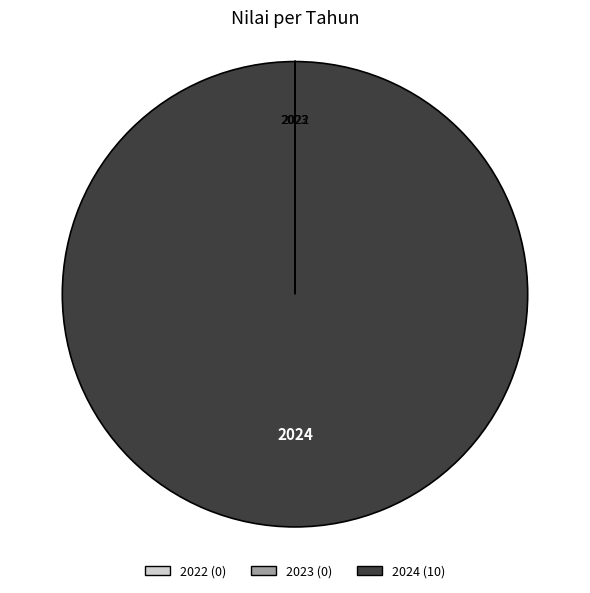

What is the largest slice in the pie chart?

2024